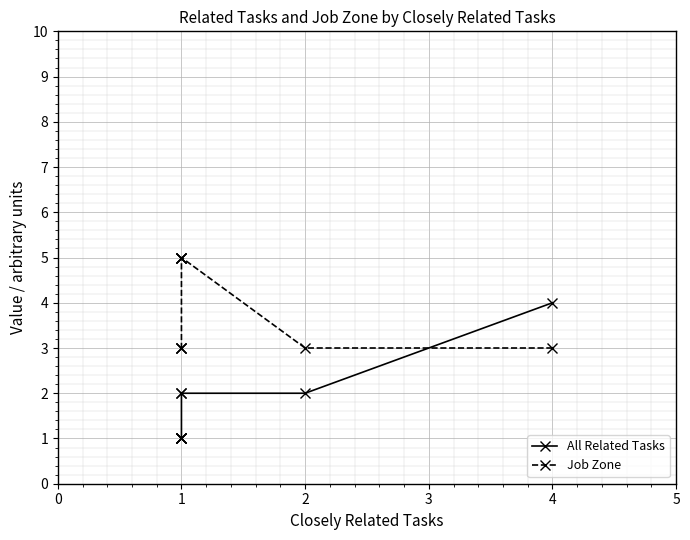

What is the maximum value for Job Zone?

5